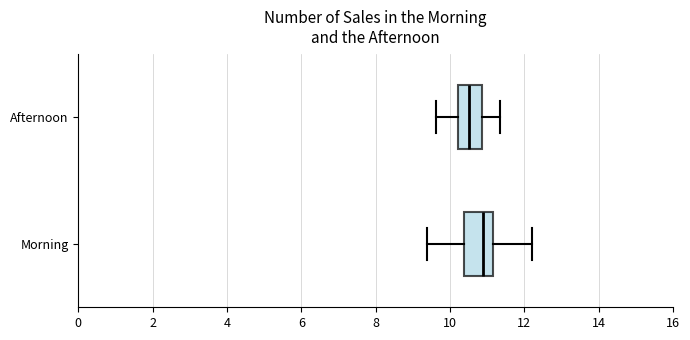

Which box's median line is the furthest to the right?

Morning